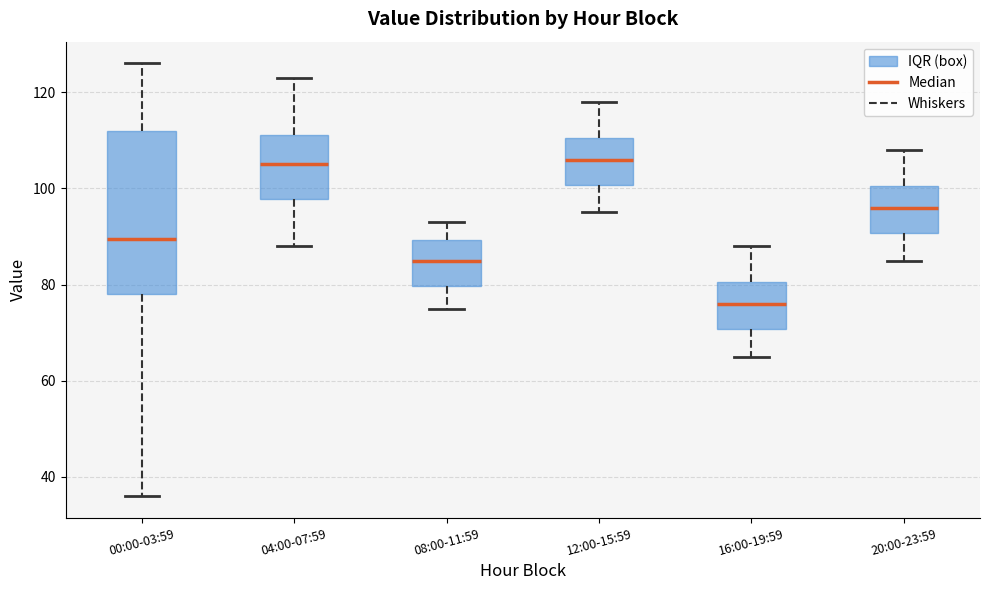

Which box's median line is the lowest?

16:00-19:59